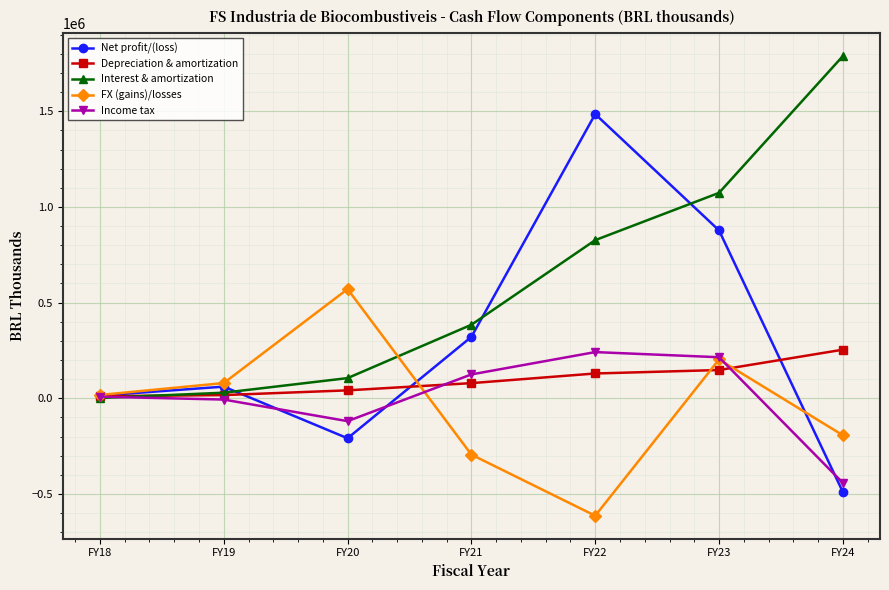

Which series changed the most between FY22 and FY23?

FX (gains)/losses